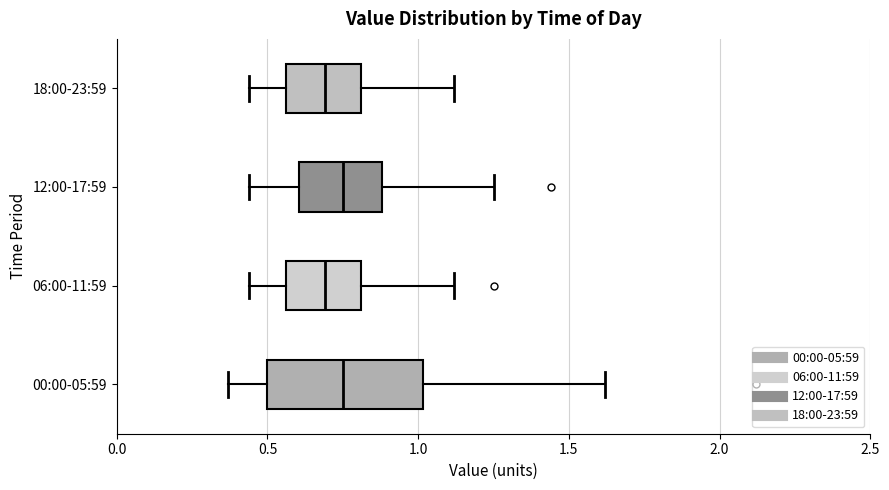

Reading bottom to top, transcribe this box plot: for each box, give where its median line is, the range the box spans, and where its two whiskers end, as read against the x-axis. The values are not printed on the chart, so give them approximately, as read against the axis.

00:00-05:59: median 0.75, box 0.50 to 1.00, whiskers 0.35 to 1.60
06:00-11:59: median 0.70, box 0.55 to 0.80, whiskers 0.45 to 1.10
12:00-17:59: median 0.75, box 0.60 to 0.90, whiskers 0.45 to 1.25
18:00-23:59: median 0.70, box 0.55 to 0.80, whiskers 0.45 to 1.10